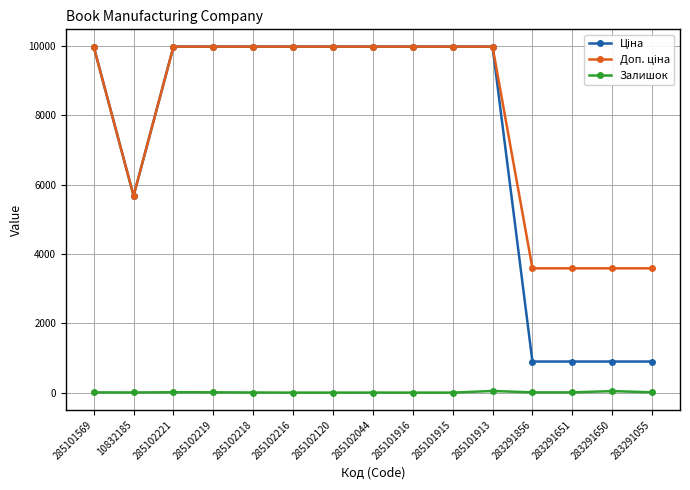

What is the total value across all series at 285102216?

19950.0